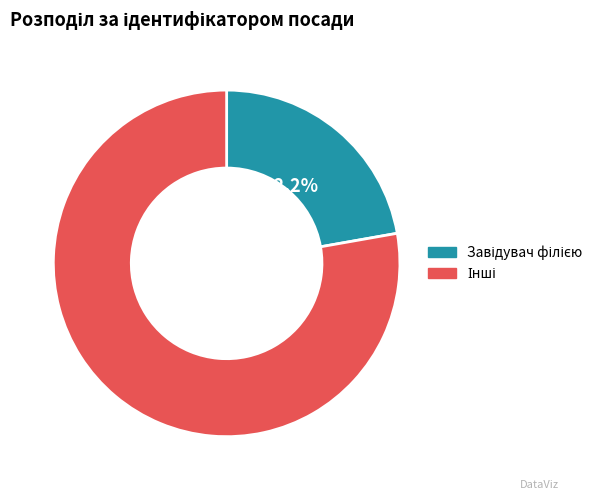

Does any single category account for the majority?

Yes